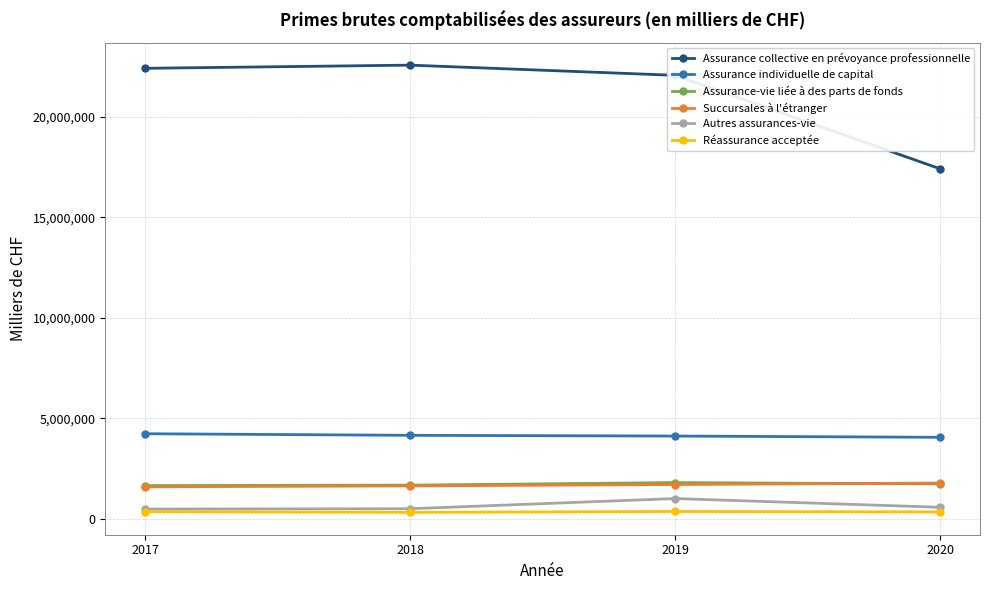

Where is the first local maximum for Autres assurances-vie?

2019